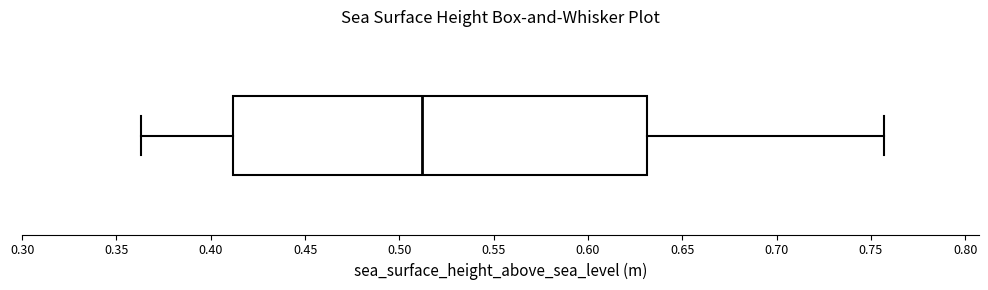

Read this box plot against the x-axis: the position of the median line, the range covered by the box, and the ends of both whiskers. The values are not printed on the chart, so give them approximately, as read against the axis.

median 0.510, box 0.410 to 0.630, whiskers 0.365 to 0.755